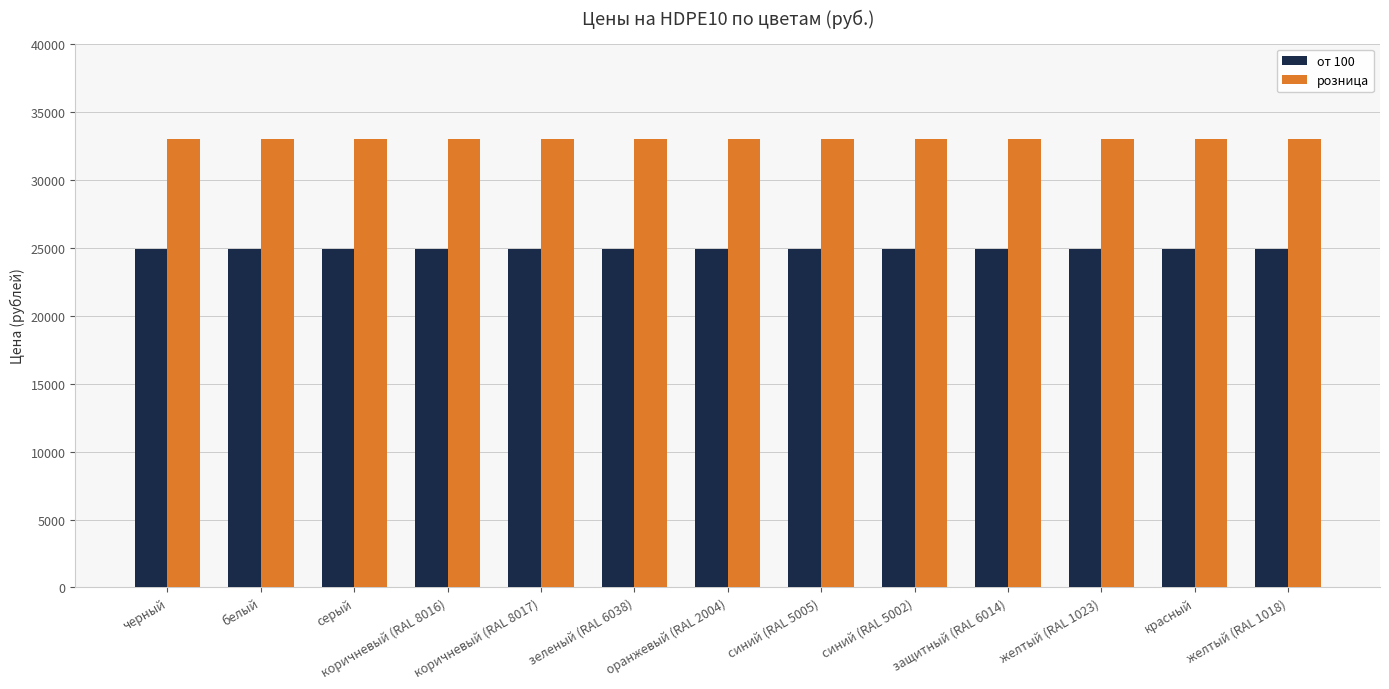

What is the spread (max minus min) of values at красный?

8100